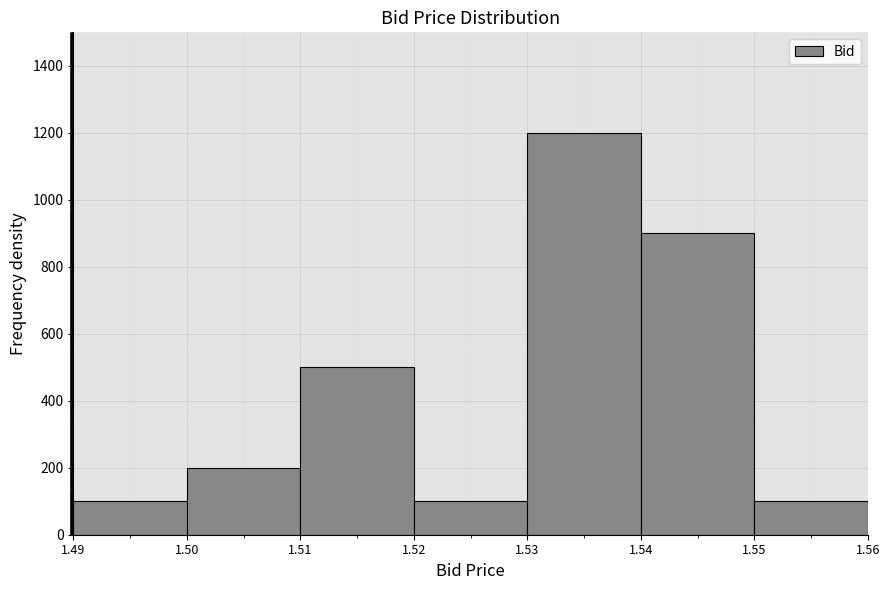

How tall is the bar that spans 1.55 to 1.56 on the x-axis? The values are not printed on the chart, so give them approximately, as read against the axis.

100